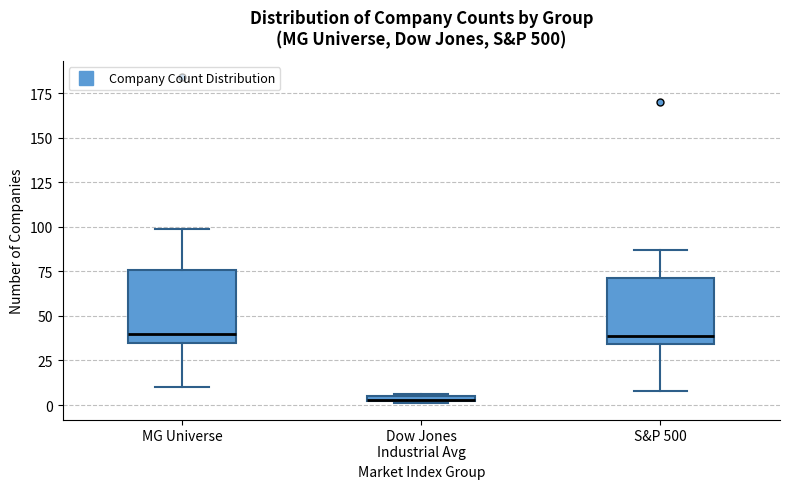

Where is the upper edge of the box for Dow Jones Industrial Avg on the y-axis? The values are not printed on the chart, so give them approximately, as read against the axis.

5